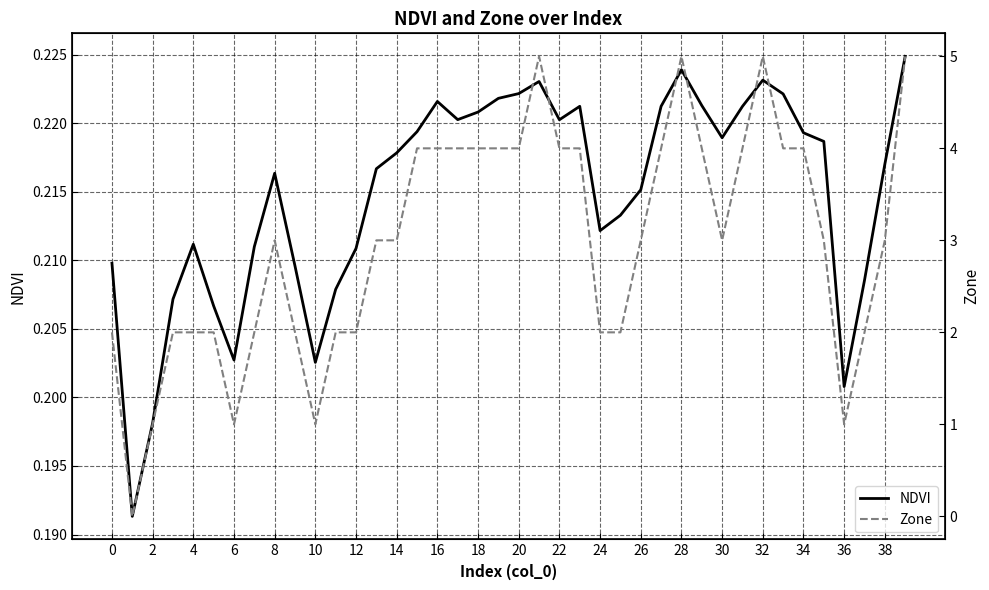

What is the value of the Zone point at the 4th from the left?

2.0